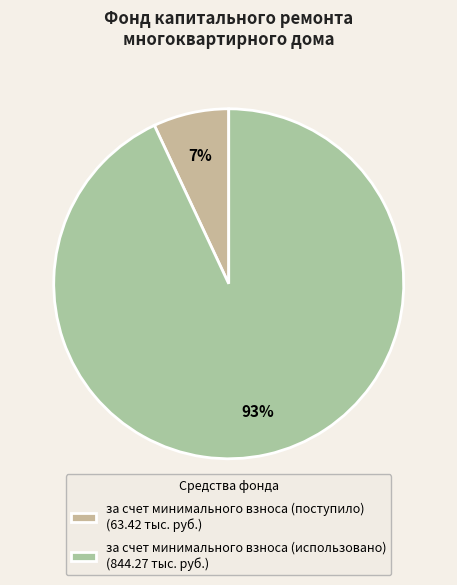

Rank the categories by value from lowest to highest.

за счет минимального взноса (поступило) (63.42 тыс. руб.), за счет минимального взноса (использовано) (844.27 тыс. руб.)